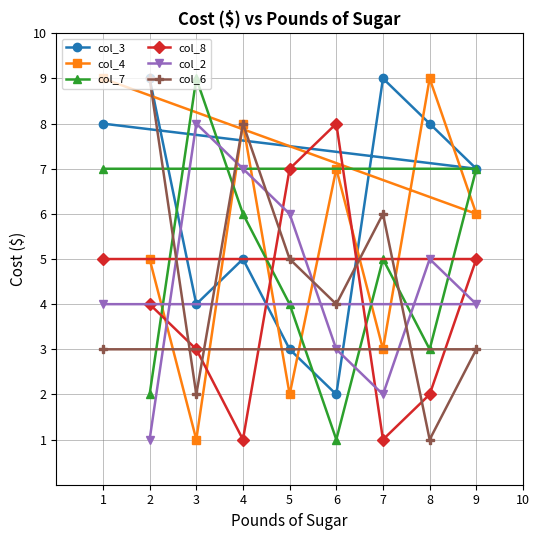

At how many categories does at least one series exceed 4?

9